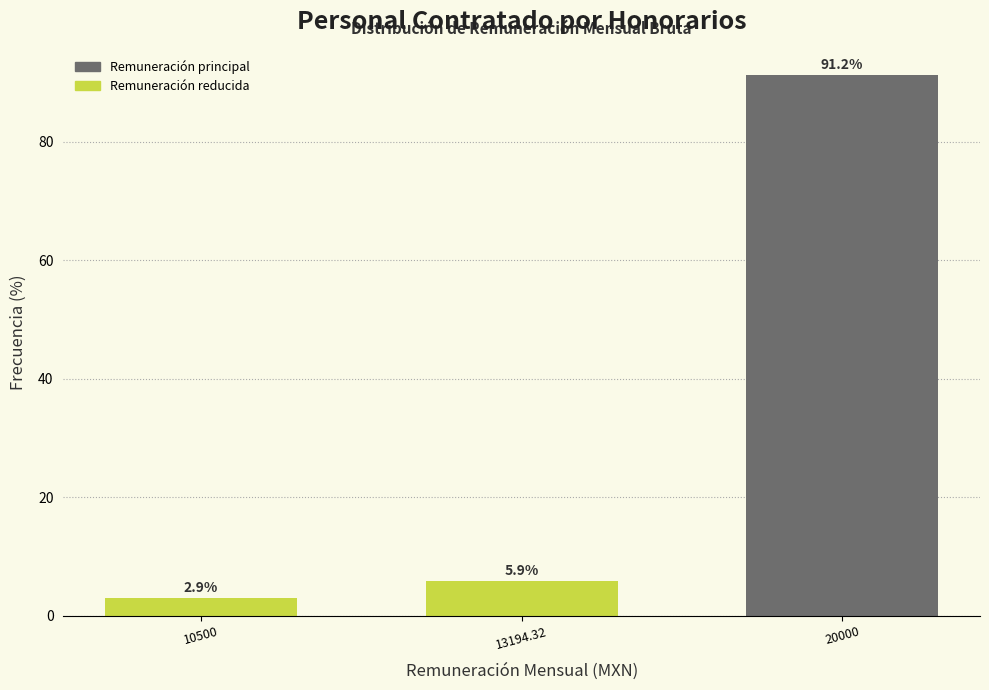

Reading left to right, what are all the values shown in this chart?

2.9	5.9	91.2